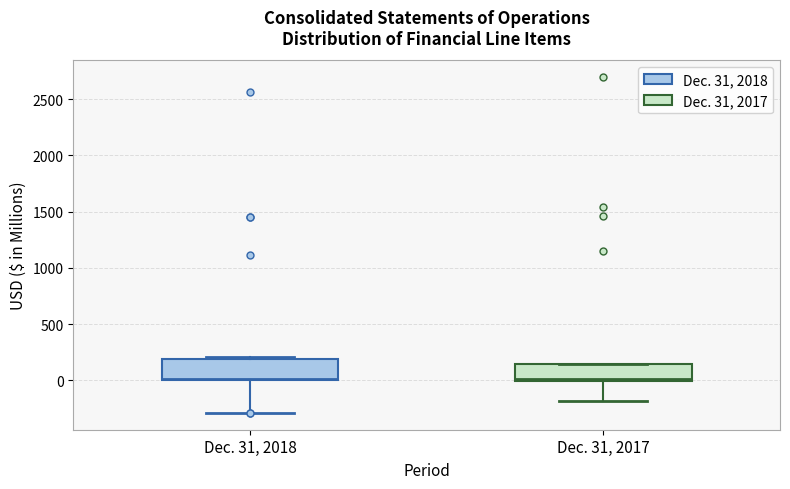

Where does the lower whisker of the box for Dec. 31, 2017 end on the y-axis? The values are not printed on the chart, so give them approximately, as read against the axis.

-200